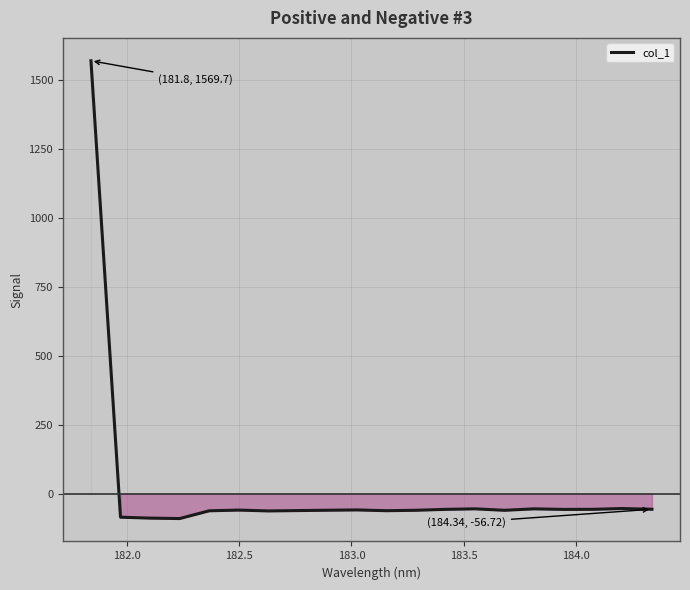

What is the difference between the maximum and minimum values?

1660.1